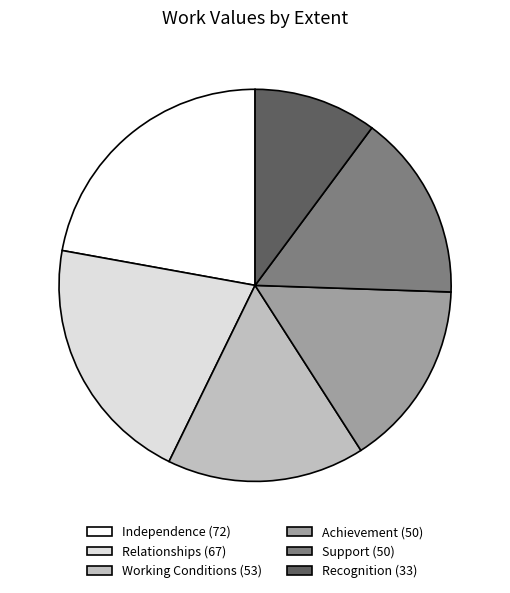

Approximately how many times larger is the value at Support (50) compared to Working Conditions (53)?

0.9